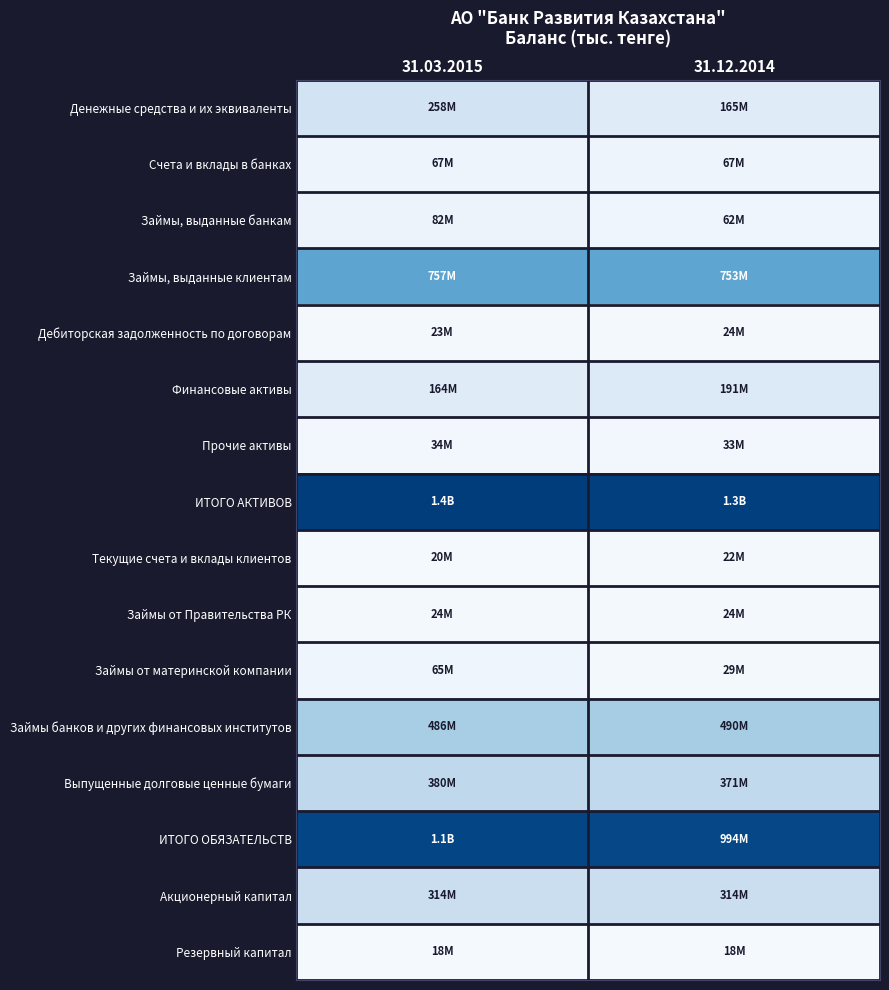

At how many categories does at least one series exceed 0?

2